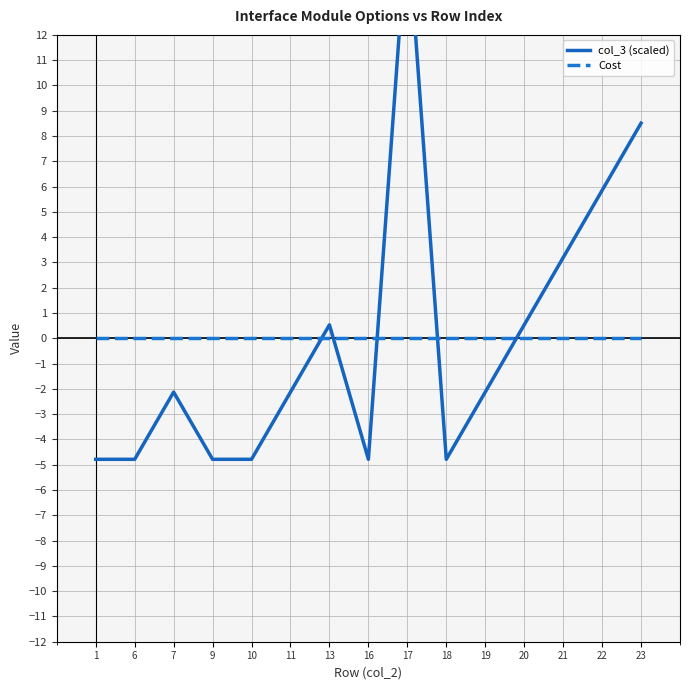

How many data points in col_3 (scaled) are above -2?

6